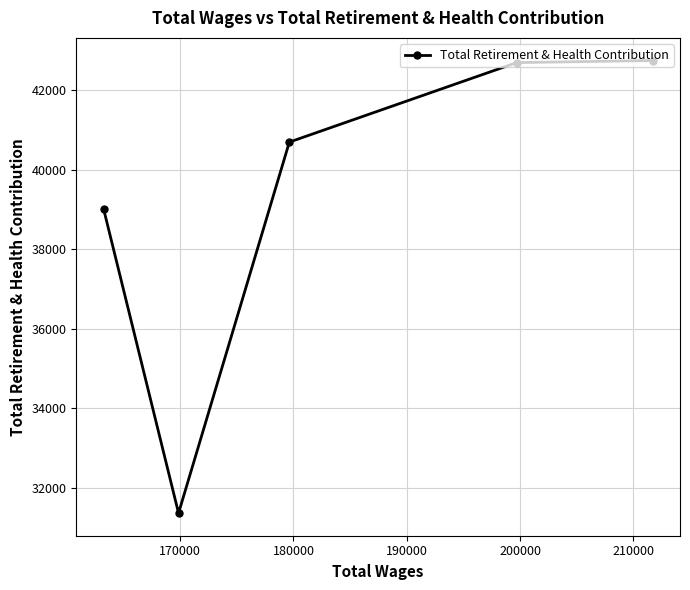

Is this an area chart (filled region under the line)?

No